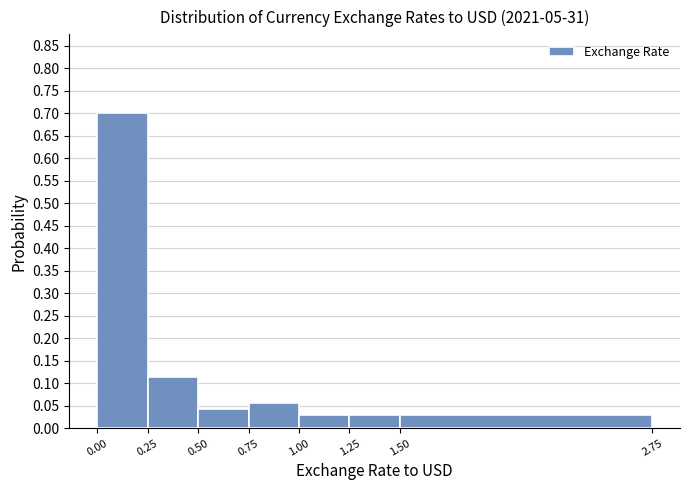

Reading left to right, list every bar in this chart as the range it spans on the x-axis followed by its height. The values are not printed on the chart, so give them approximately, as read against the axis.

0.00 to 0.25: 0.700
0.25 to 0.50: 0.115
0.50 to 0.75: 0.045
0.75 to 1.00: 0.055
1.00 to 1.25: 0.030
1.25 to 1.50: 0.030
1.50 to 2.75: 0.030